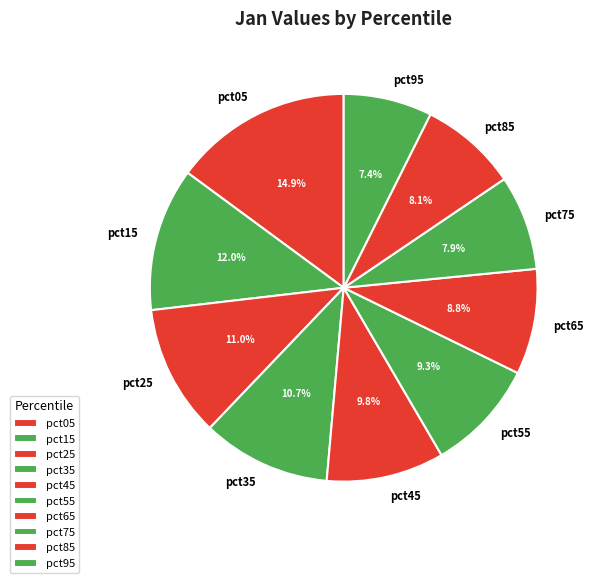

Count the number of slices in the pie.

10